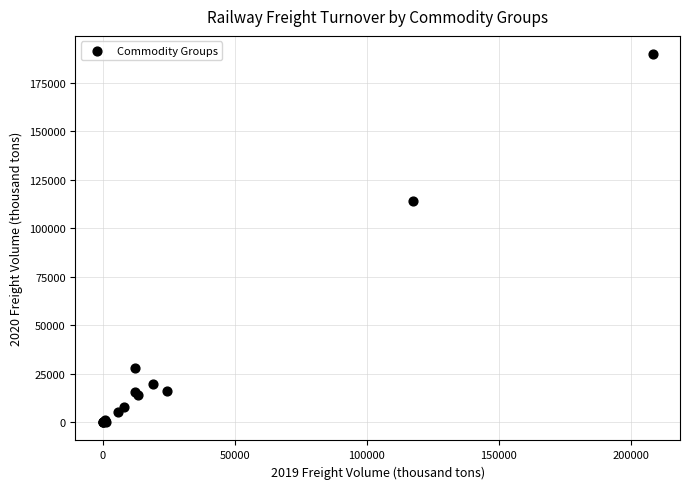

What Y value in the scatter plot is closest to 94915?

114218.9